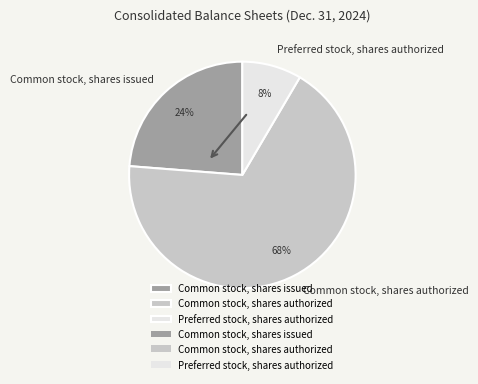

Is it true that Common stock, shares authorized is 68% of the pie?

True